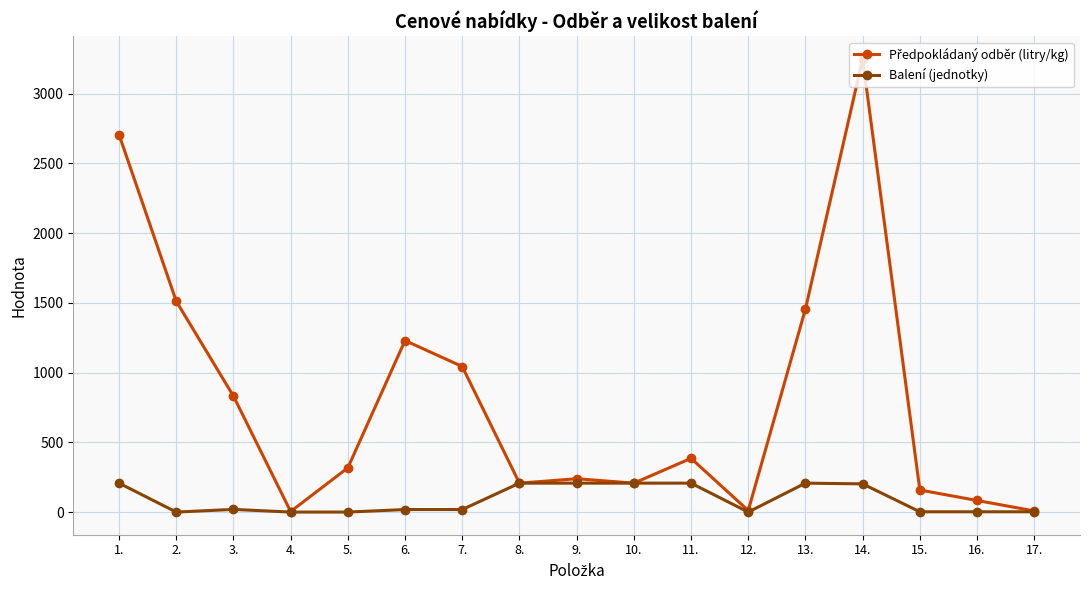

The value of Balení (jednotky) at 8. is 208.2. True or false?

True